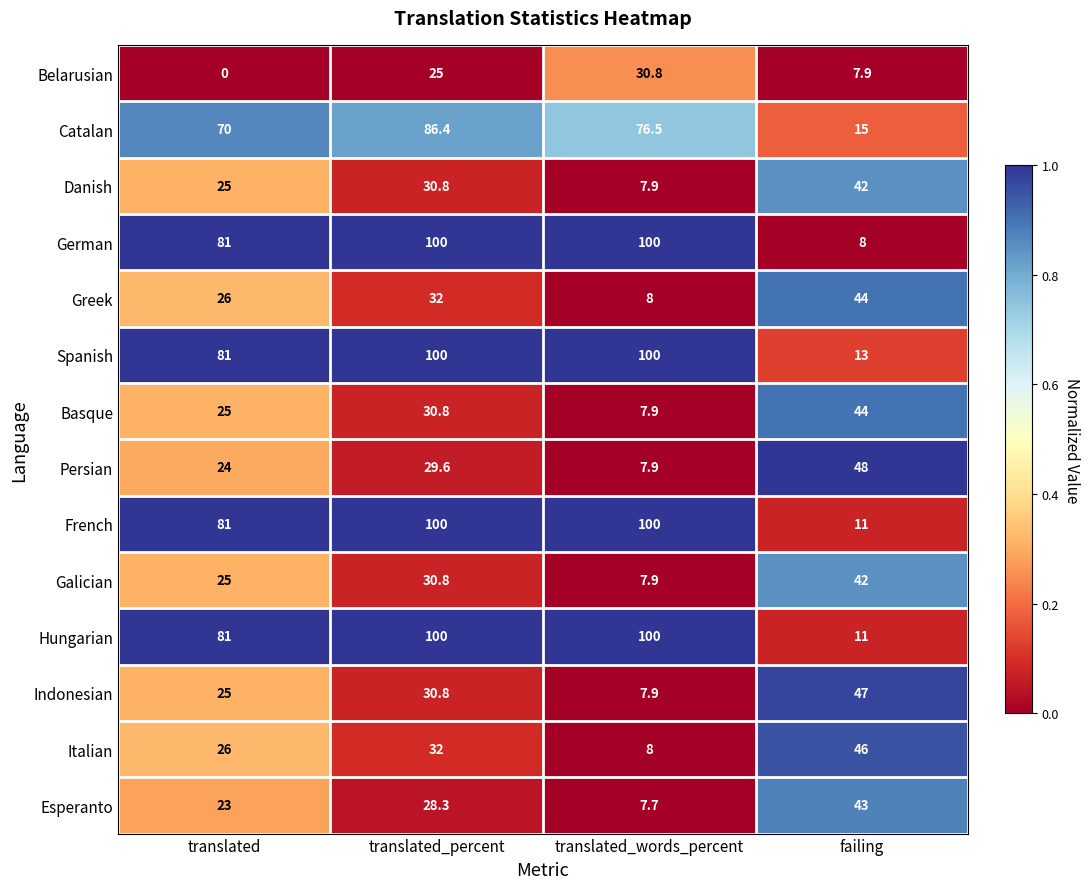

At how many categories does at least one series exceed 0?

4